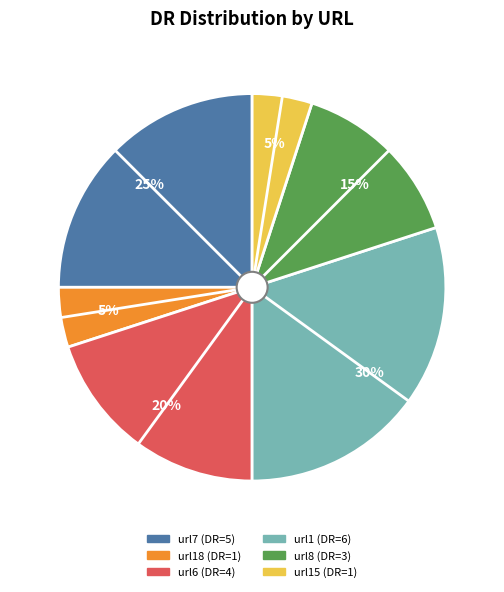

Is there a majority slice in this chart?

No